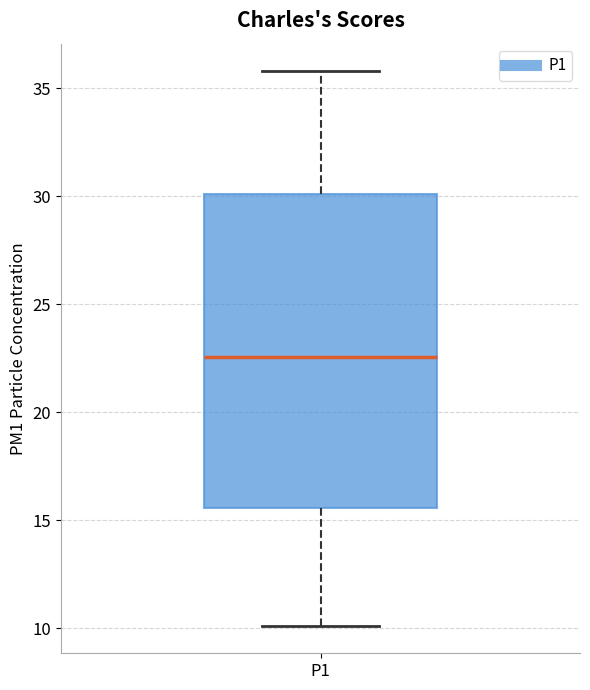

Read this box plot against the y-axis: the position of the median line, the range covered by the box, and the ends of both whiskers. The values are not printed on the chart, so give them approximately, as read against the axis.

median 22.5, box 15.5 to 30.0, whiskers 10.0 to 36.0